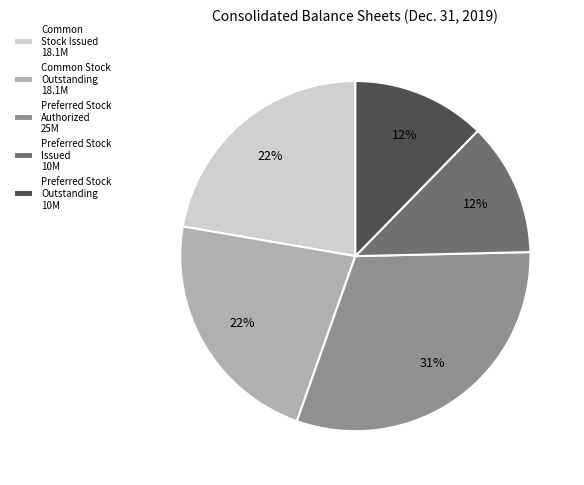

True or false: Common Stock Issued 18.1M accounts for 22% of the total.

True